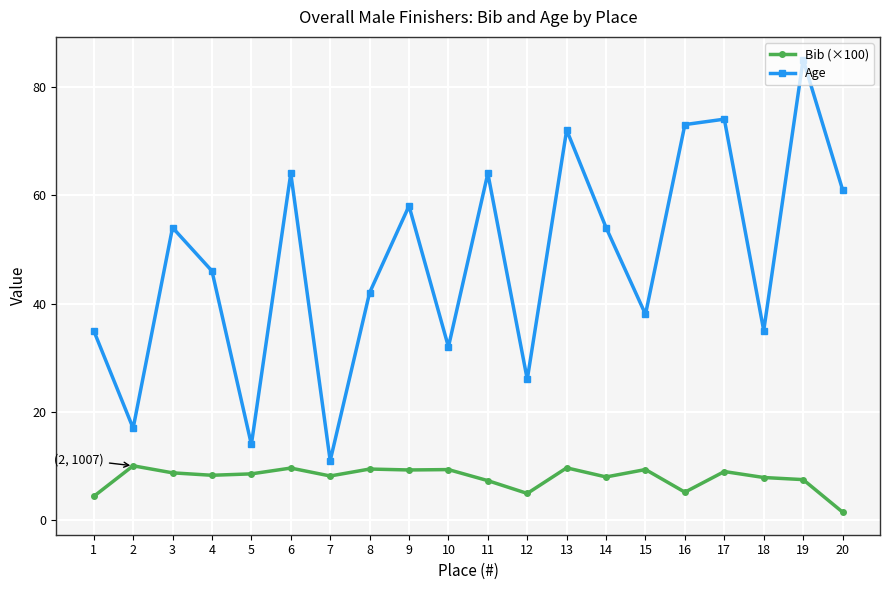

Is it true that Age equals 54.0 at 3?

True